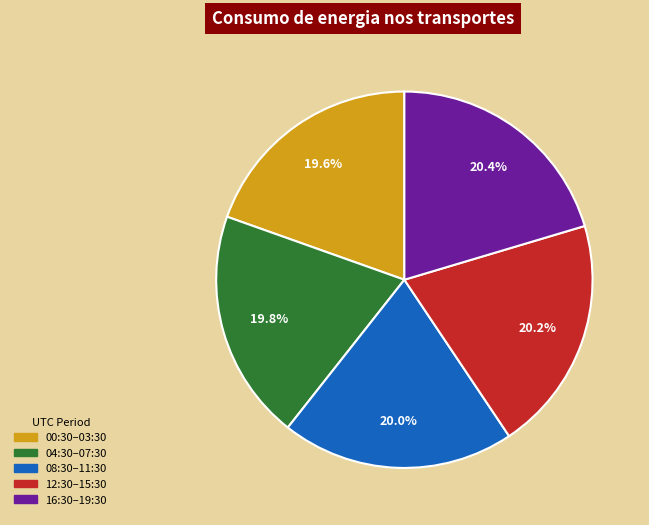

Is there any slice that represents more than half of the pie?

No